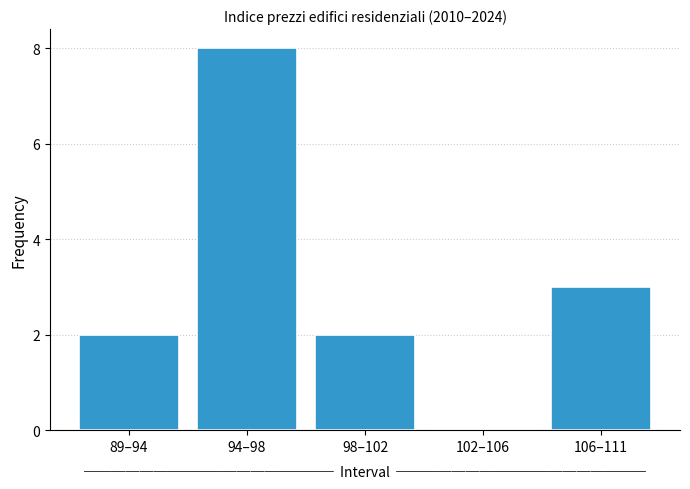

Reading right to left, list all the values displayed in this chart.

106–111=3	102–106=0	98–102=2	94–98=8	89–94=2